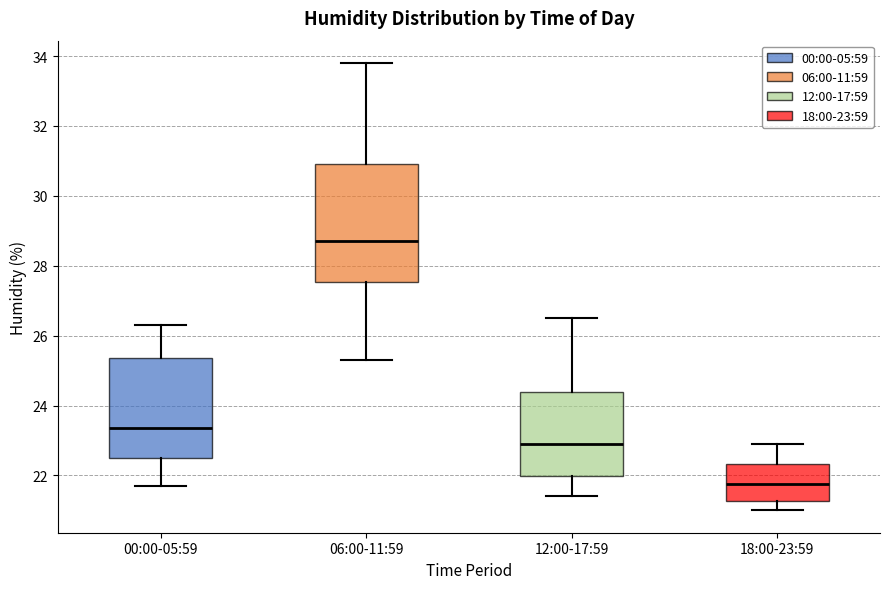

Reading left to right, transcribe this box plot: for each box, give where its median line is, the range the box spans, and where its two whiskers end, as read against the y-axis. The values are not printed on the chart, so give them approximately, as read against the axis.

00:00-05:59: median 23.4, box 22.6 to 25.4, whiskers 21.8 to 26.4
06:00-11:59: median 28.8, box 27.6 to 31.0, whiskers 25.4 to 33.8
12:00-17:59: median 23.0, box 22.0 to 24.4, whiskers 21.4 to 26.6
18:00-23:59: median 21.8, box 21.2 to 22.4, whiskers 21.0 to 23.0